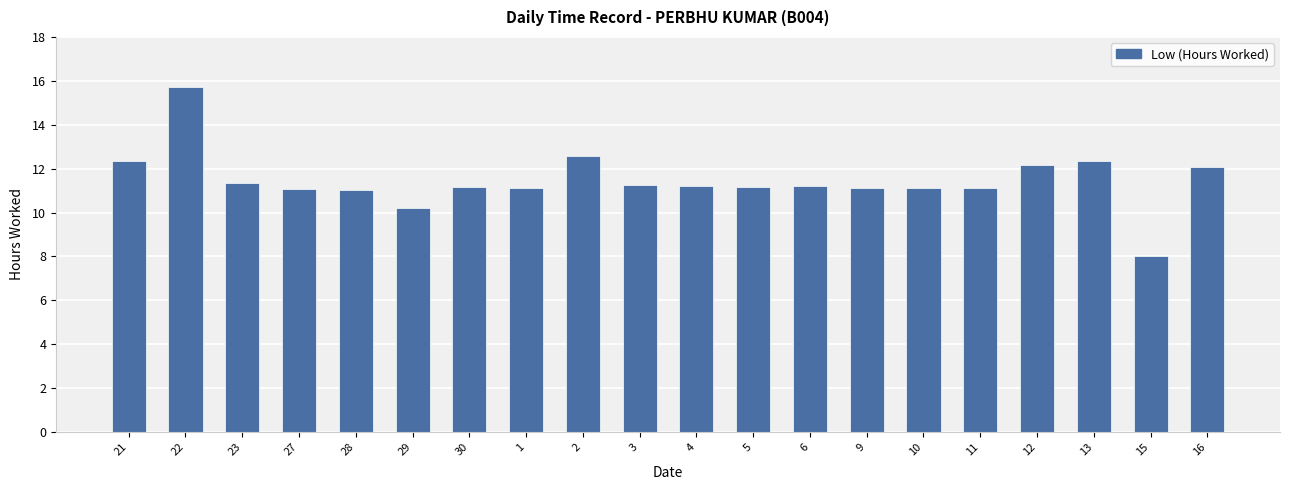

What is the average value?

11.5